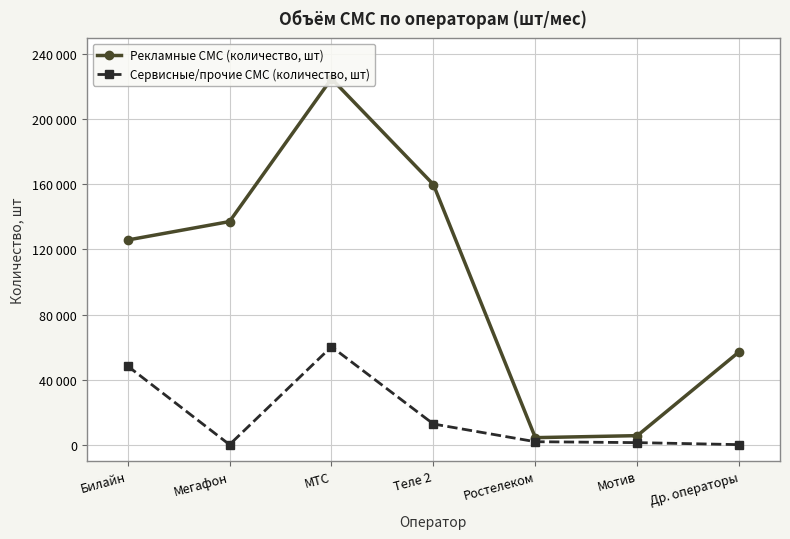

Reading left to right, transcribe all the data shown in this chart.

Рекламные СМС (количество, шт): 125811	137160	225009	159930	4292	5536	57130
Сервисные/прочие СМС (количество, шт): 48358	0	60219	12693	1797	1235	0